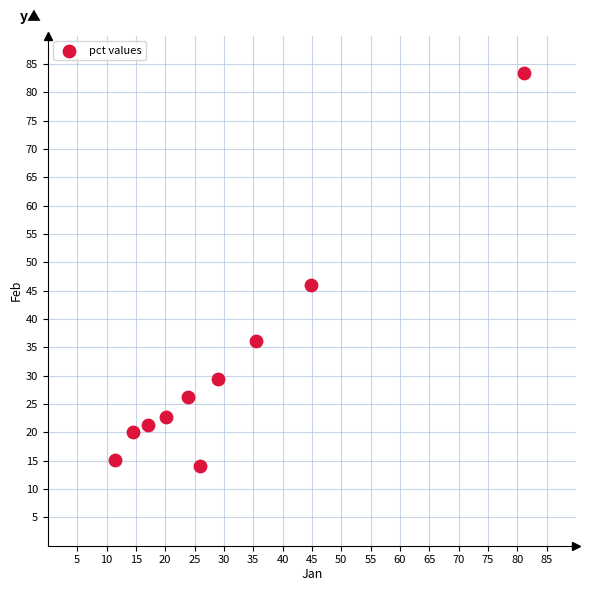

What Y value in the scatter plot is closest to 48?

46.0